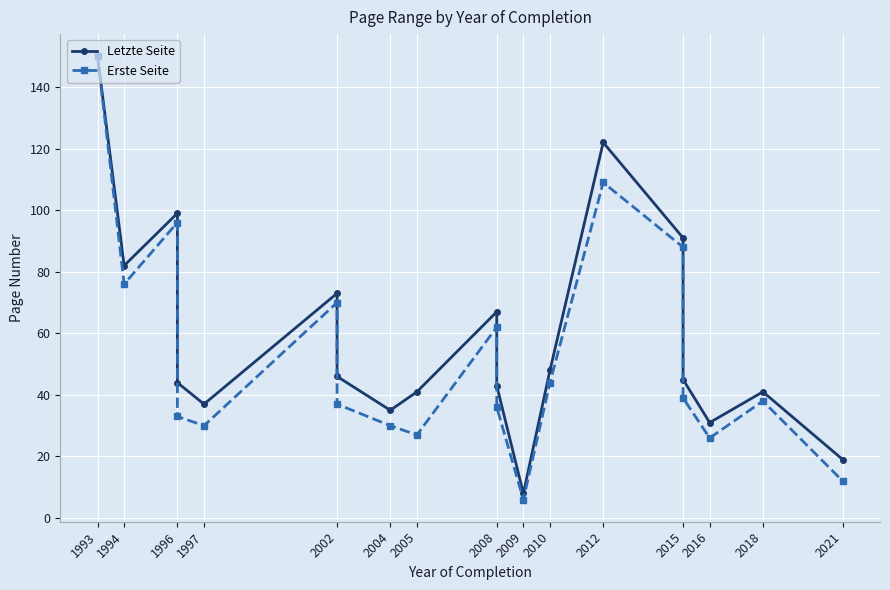

Is it true that Letzte Seite equals 16 at 1996?

False